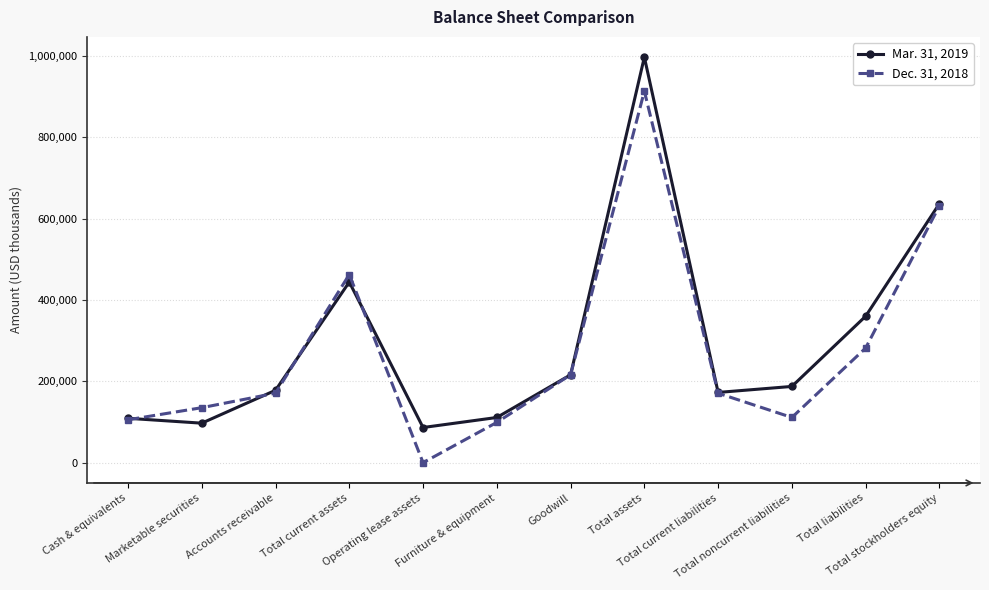

Is it true that Dec. 31, 2018 equals 309430 at Total assets?

False